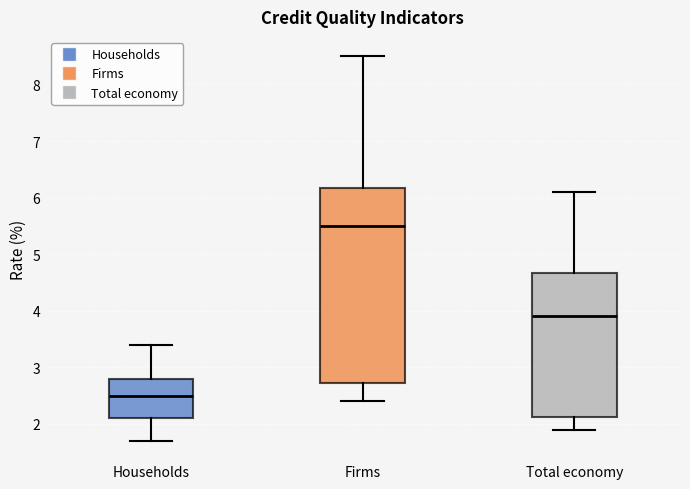

Which box has the lowest median line?

Households